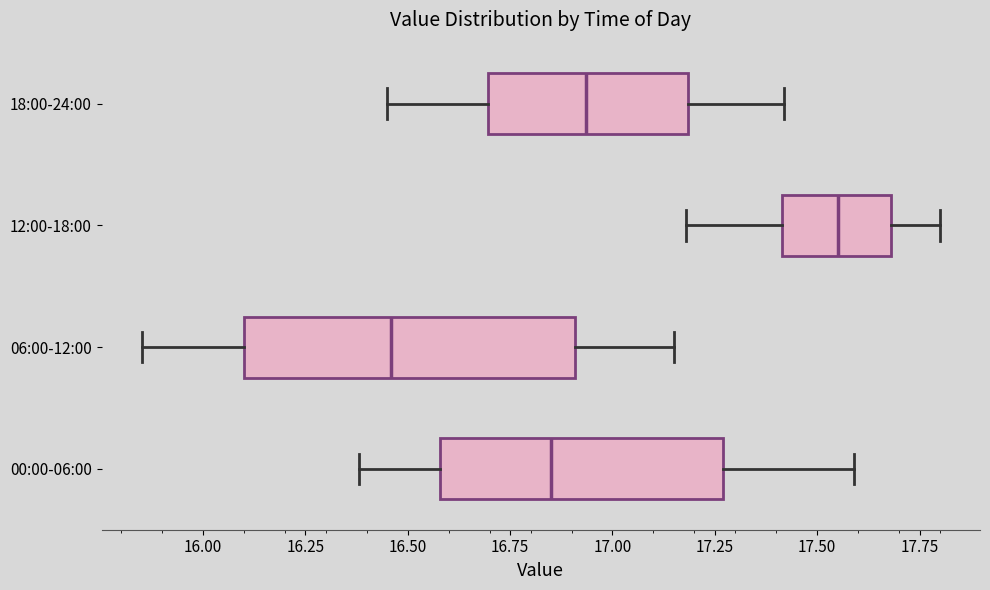

Where is the left edge of the box for 18:00-24:00 on the x-axis? The values are not printed on the chart, so give them approximately, as read against the axis.

16.70